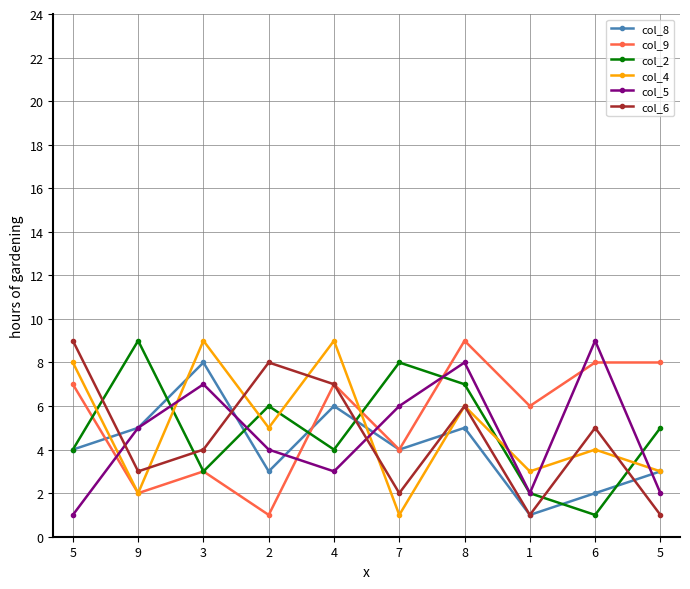

Count the col_5 values in the range 2 to 7.

7